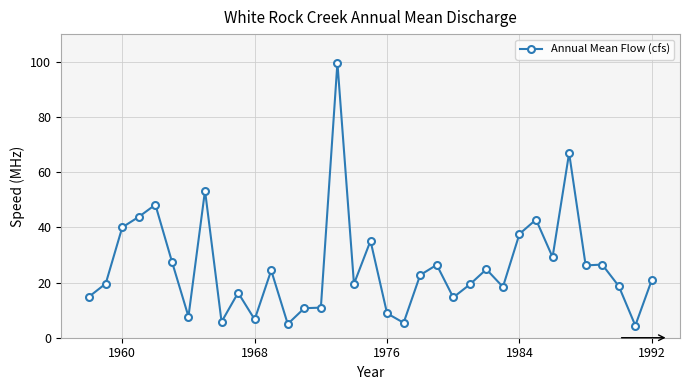

Count the number of categories in the chart.

35